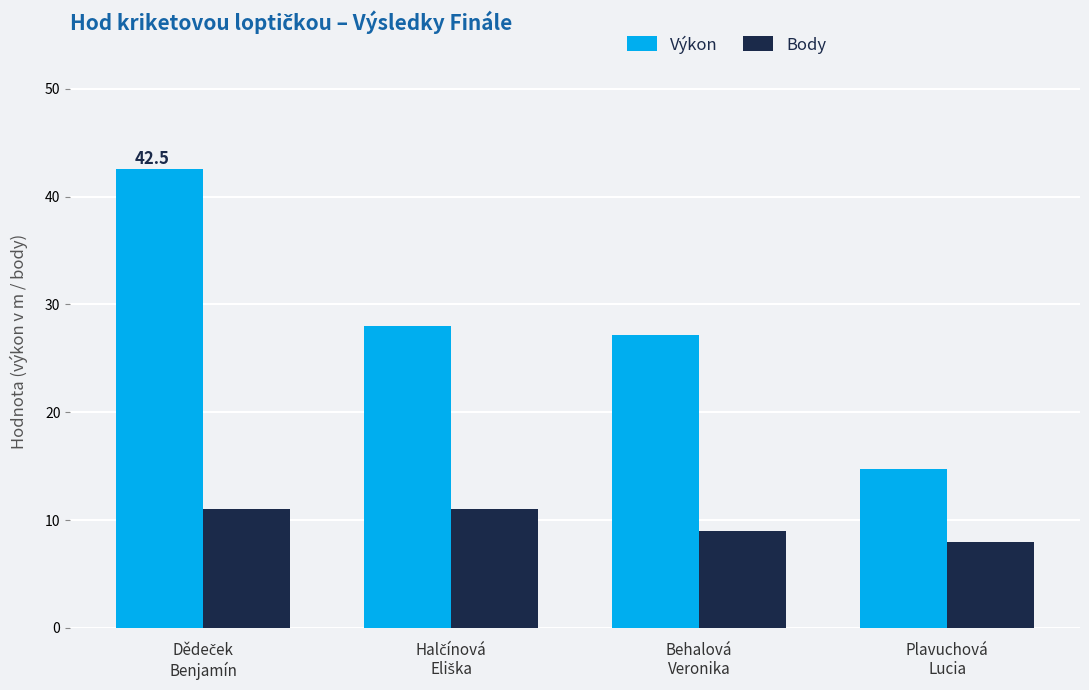

True or false: Body has a value of 3.0 at Plavuchová
Lucia.

False